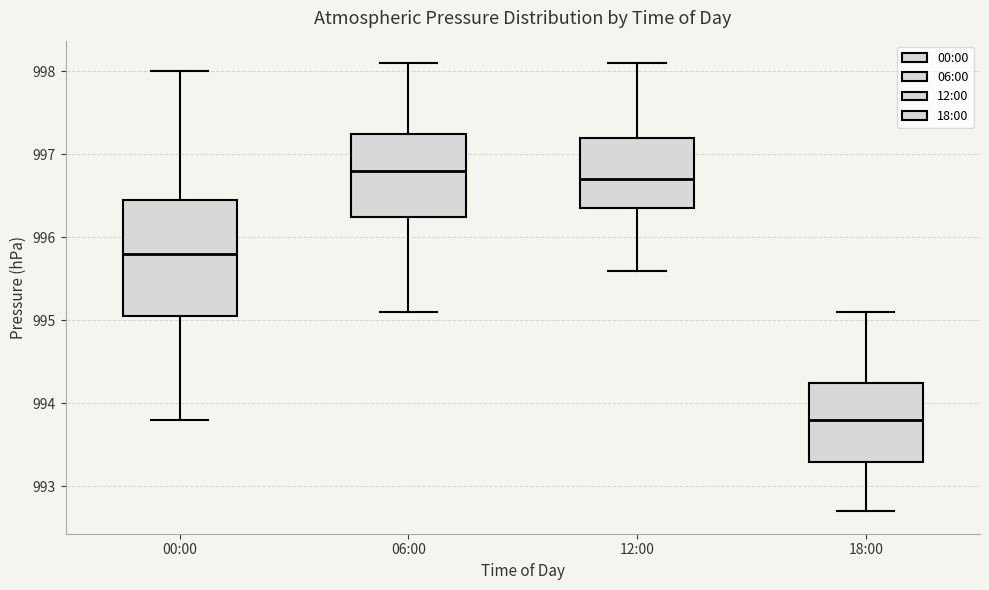

Reading left to right, transcribe this box plot: for each box, give where its median line is, the range the box spans, and where its two whiskers end, as read against the y-axis. The values are not printed on the chart, so give them approximately, as read against the axis.

00:00: median 995.8, box 995.1 to 996.5, whiskers 993.8 to 998.0
06:00: median 996.8, box 996.3 to 997.3, whiskers 995.1 to 998.1
12:00: median 996.7, box 996.4 to 997.2, whiskers 995.6 to 998.1
18:00: median 993.8, box 993.3 to 994.3, whiskers 992.7 to 995.1